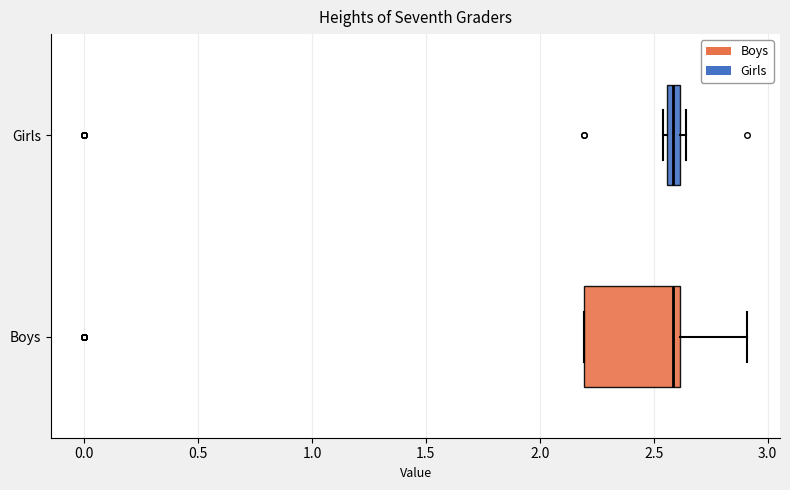

Comparing the boxes themselves (not the whiskers), which one is the widest?

Boys